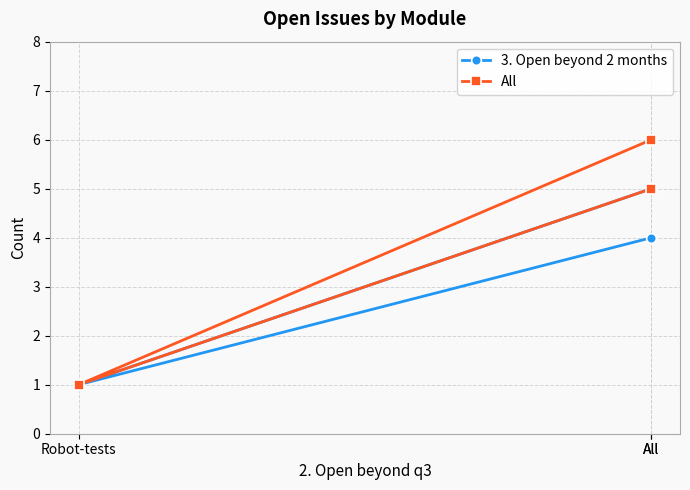

The value of All at All is 5. True or false?

True